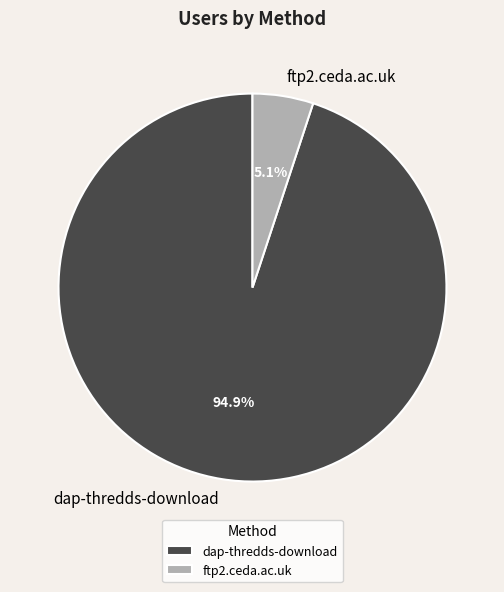

Rank the categories by value from highest to lowest.

dap-thredds-download, ftp2.ceda.ac.uk